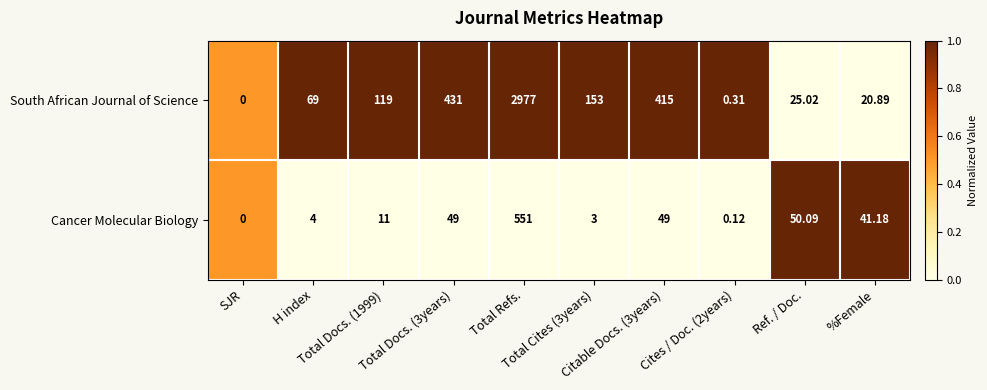

Which series has the largest range (max minus min)?

South African Journal of Science